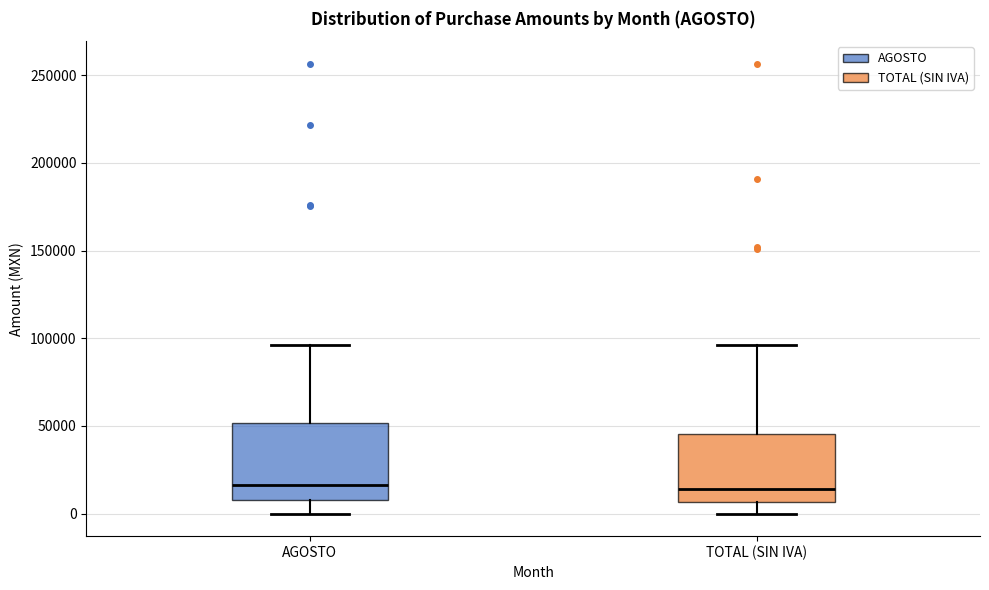

Where is the upper edge of the box for TOTAL (SIN IVA) on the y-axis? The values are not printed on the chart, so give them approximately, as read against the axis.

45000